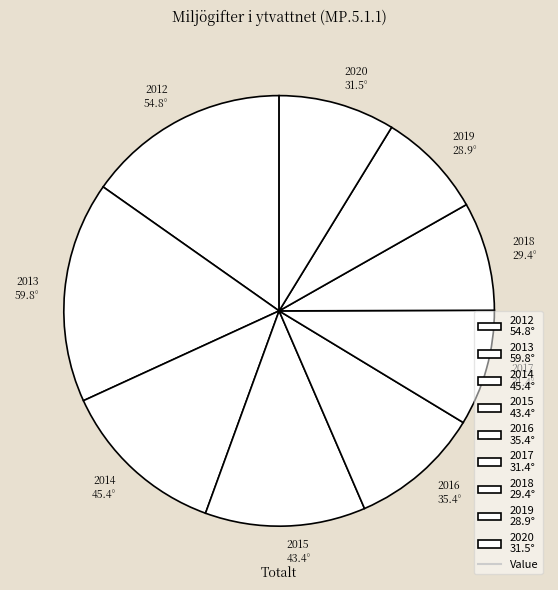

Which has a higher value, 2014 45.4° or 2015 43.4°?

2014 45.4°